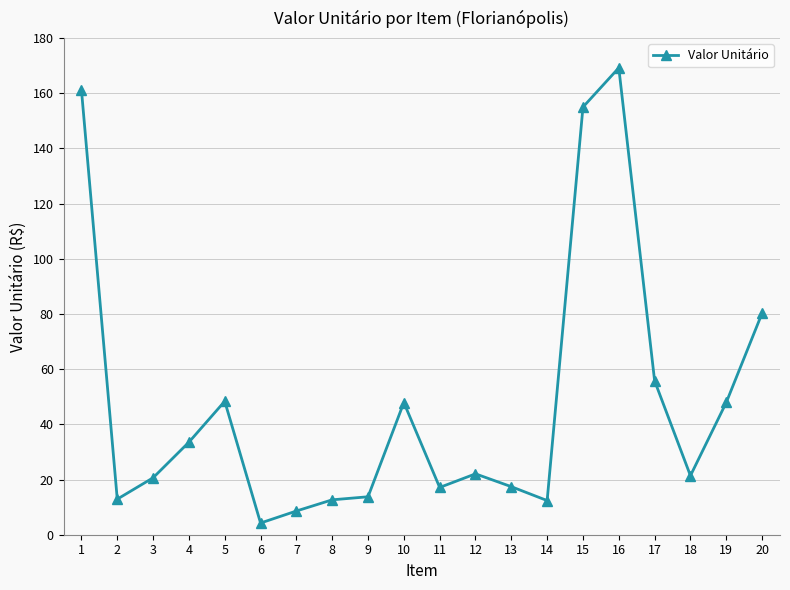

What is the sum of all values?

962.2